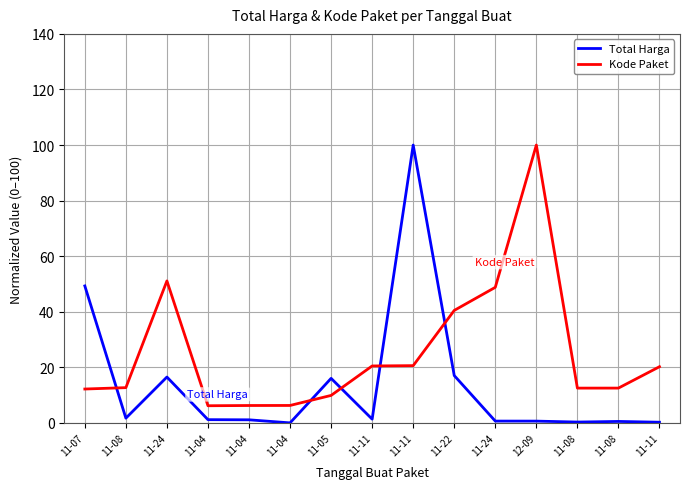

The value of Total Harga at 11-04 is 1.1. True or false?

True